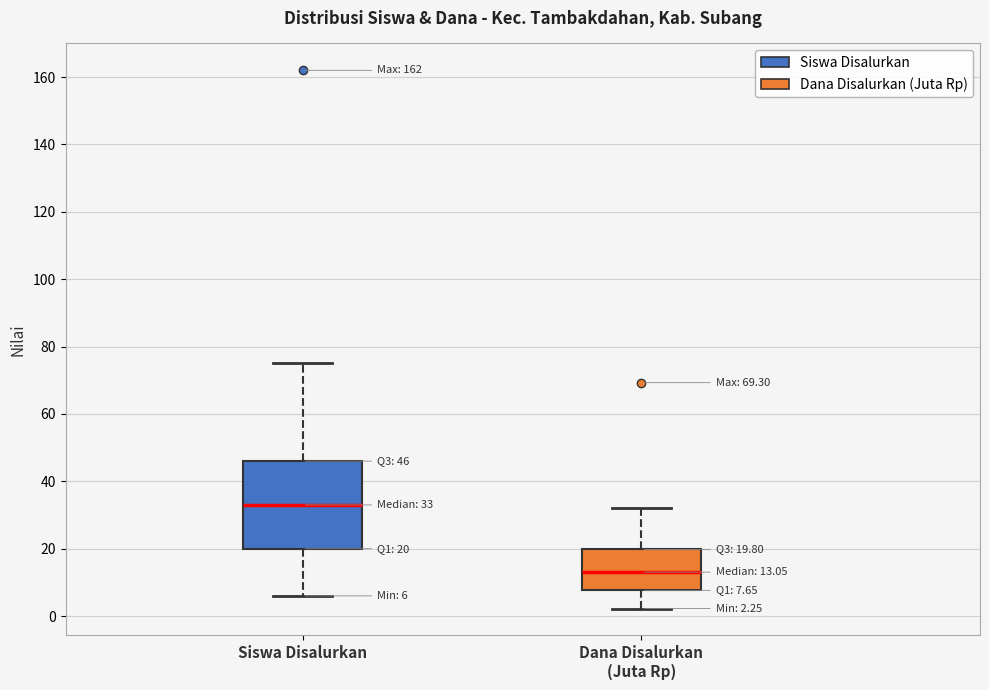

Comparing the boxes themselves (not the whiskers), which one is the tallest?

Siswa Disalurkan